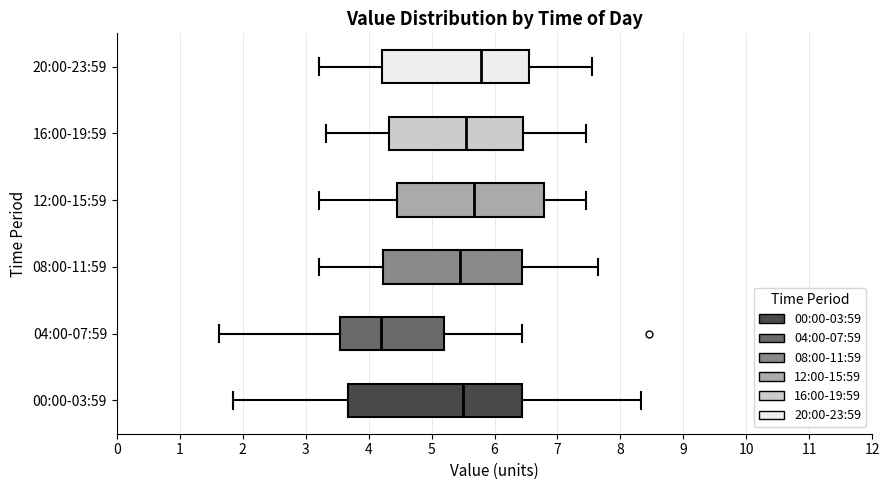

Comparing the boxes themselves (not the whiskers), which one is the widest?

00:00-03:59